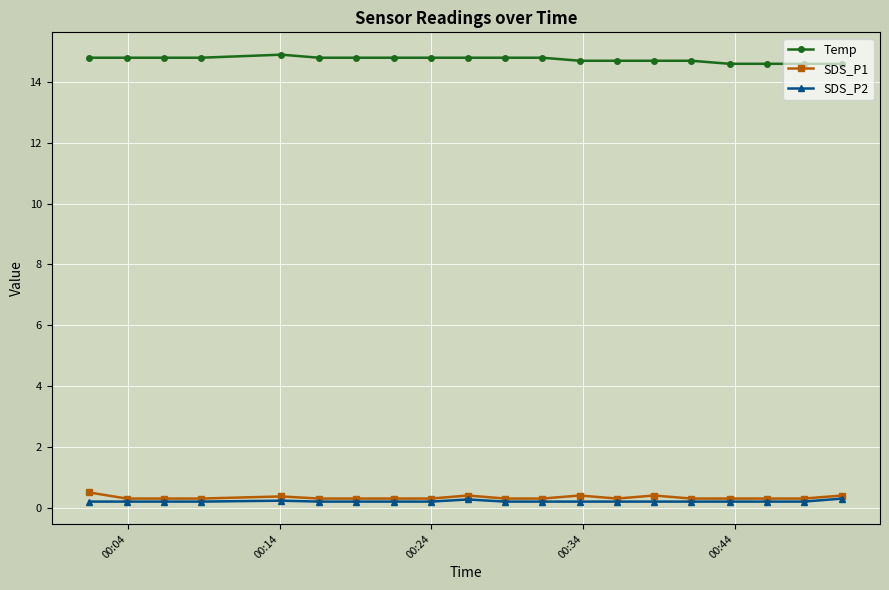

True or false: SDS_P1 and Temp intersect in this chart.

False